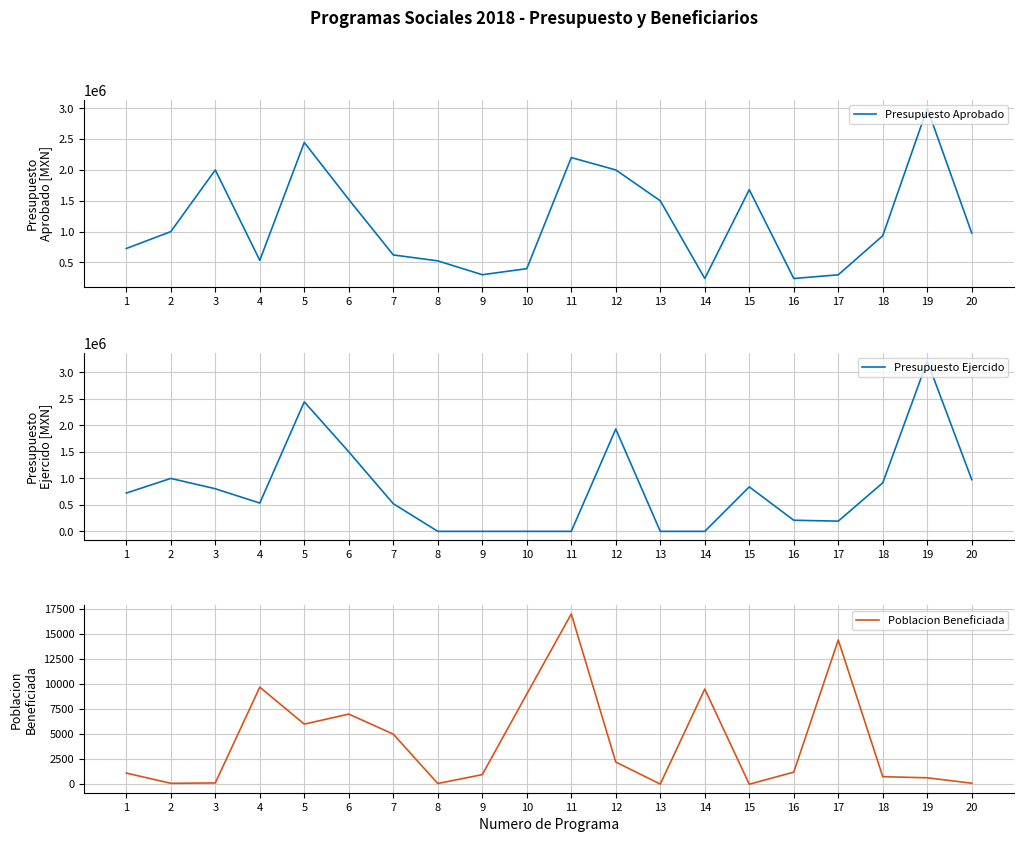

True or false: Presupuesto Aprobado has more than 1 interior local peaks.

True